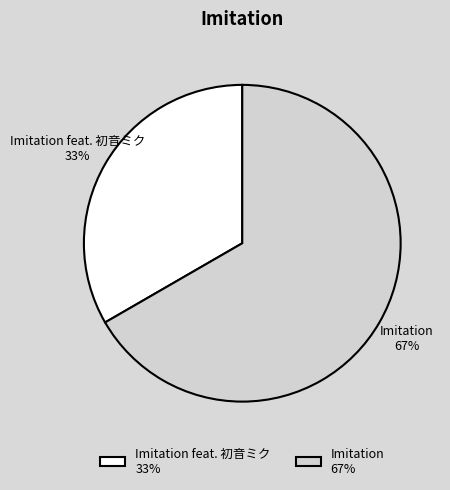

Combined, do Imitation feat. 初音ミク and Imitation account for over 50%?

Yes